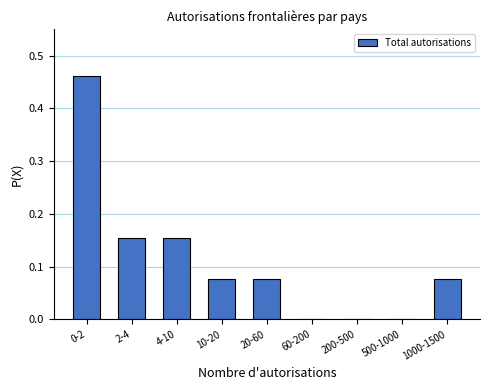

The chart shows a value of 0.0 at 200-500. True or false?

True